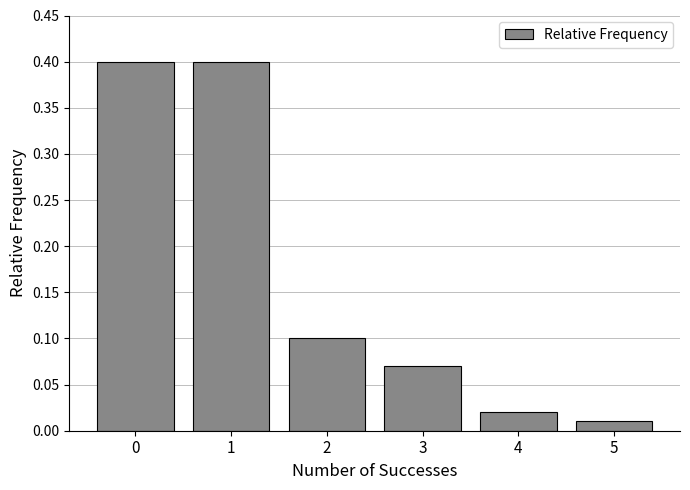

What is the value of the 1st bar from the left?

0.4